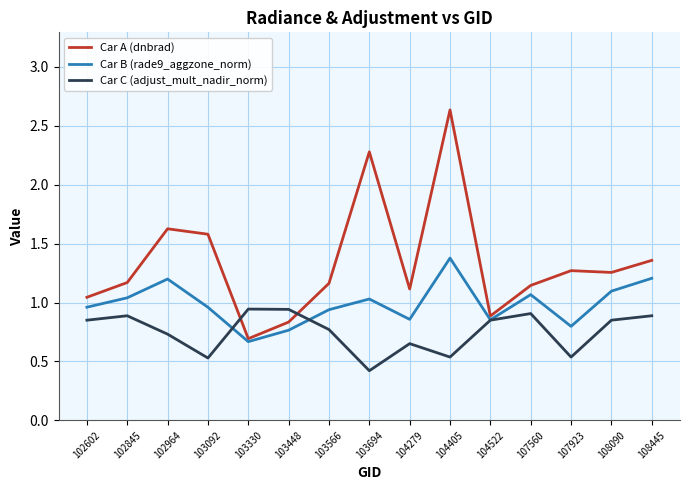

What is the spread (max minus min) of values at 103694?

1.9